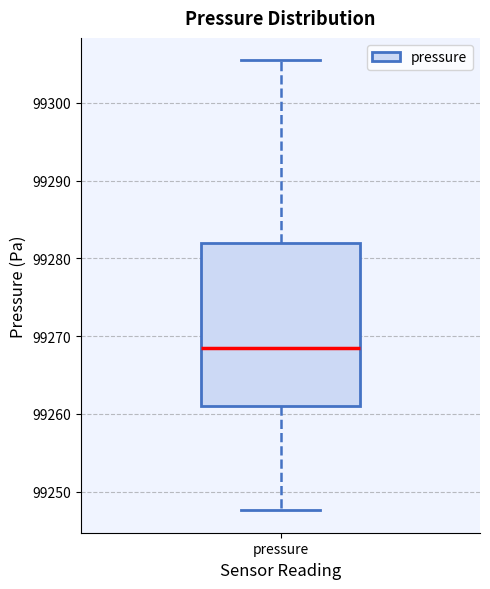

Transcribe this box plot: give where the median line is, the range the box spans, and where the two whiskers end, as read against the y-axis. The values are not printed on the chart, so give them approximately, as read against the axis.

median 99269, box 99261 to 99282, whiskers 99248 to 99305